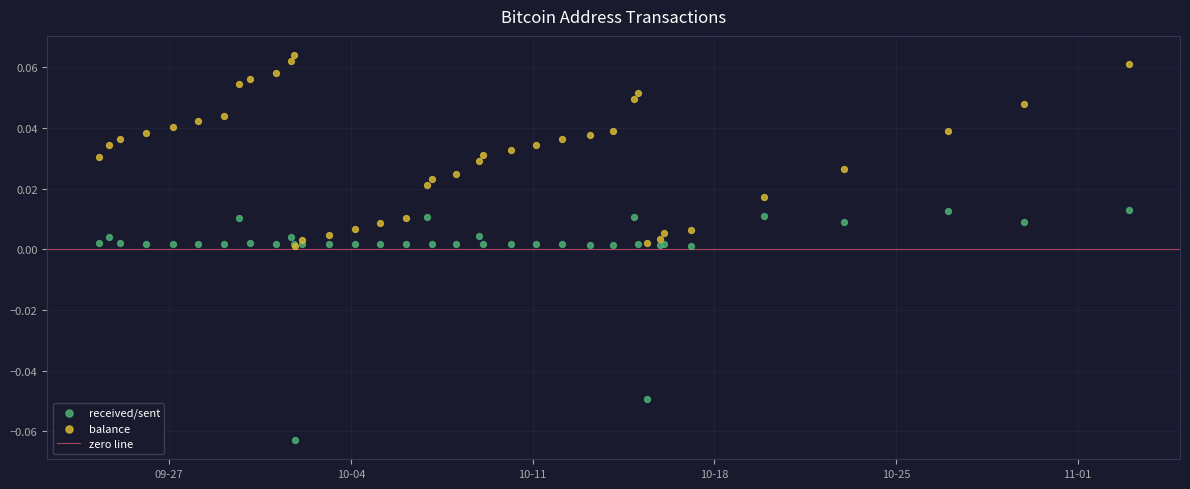

Which series reaches the maximum Y coordinate?

balance